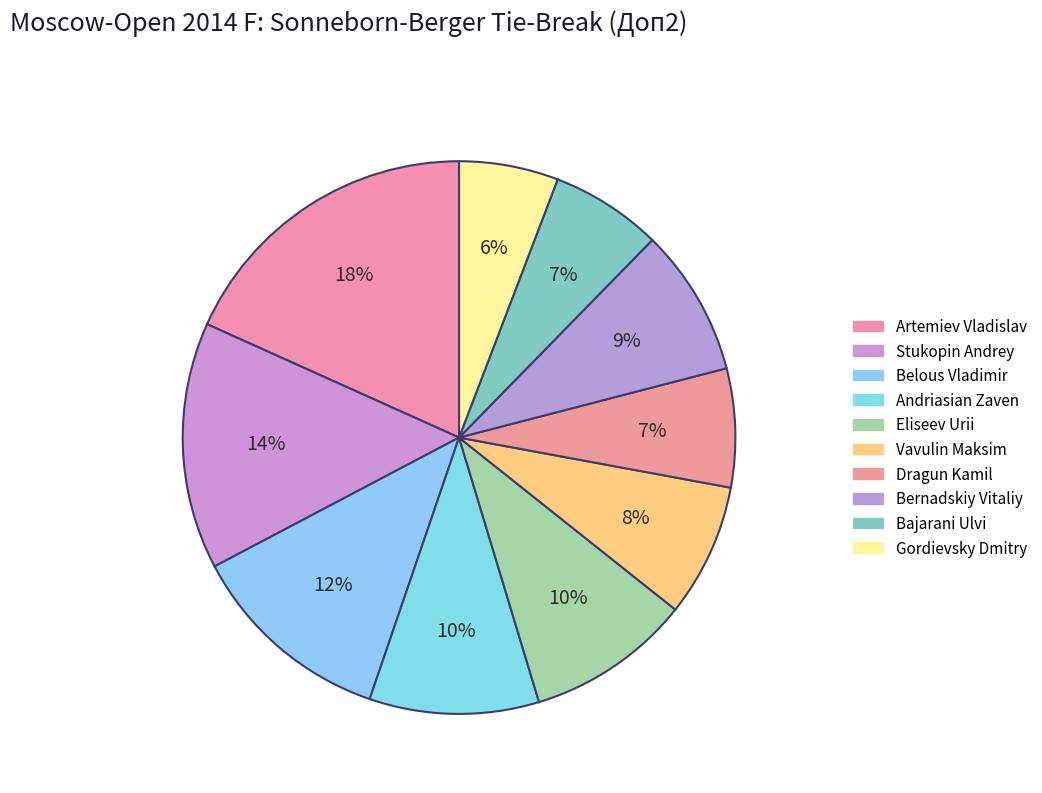

To the nearest percent, what portion does Dragun Kamil represent?

7%